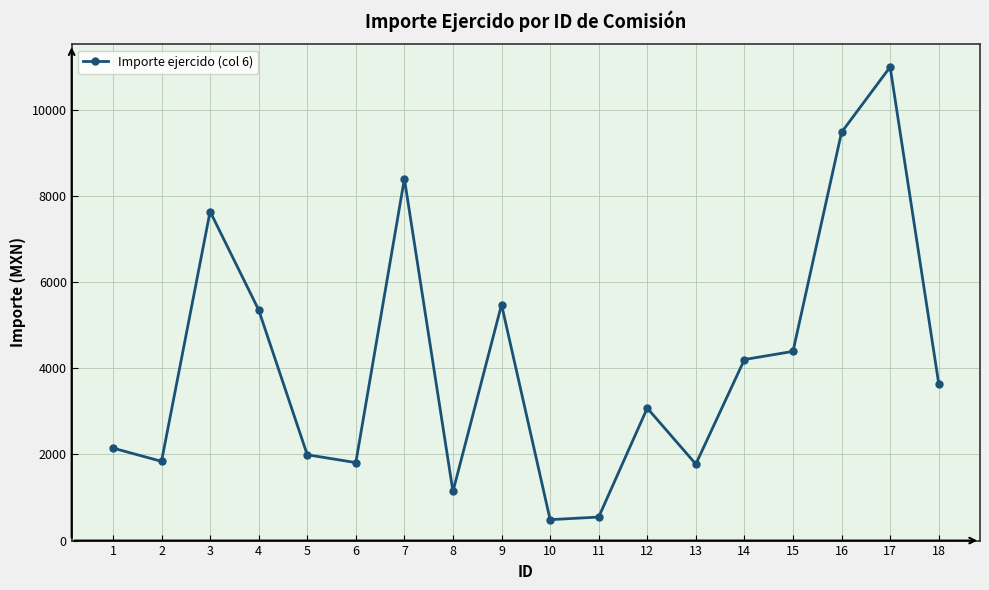

What is the value of the 3rd point from the left?

7637.6